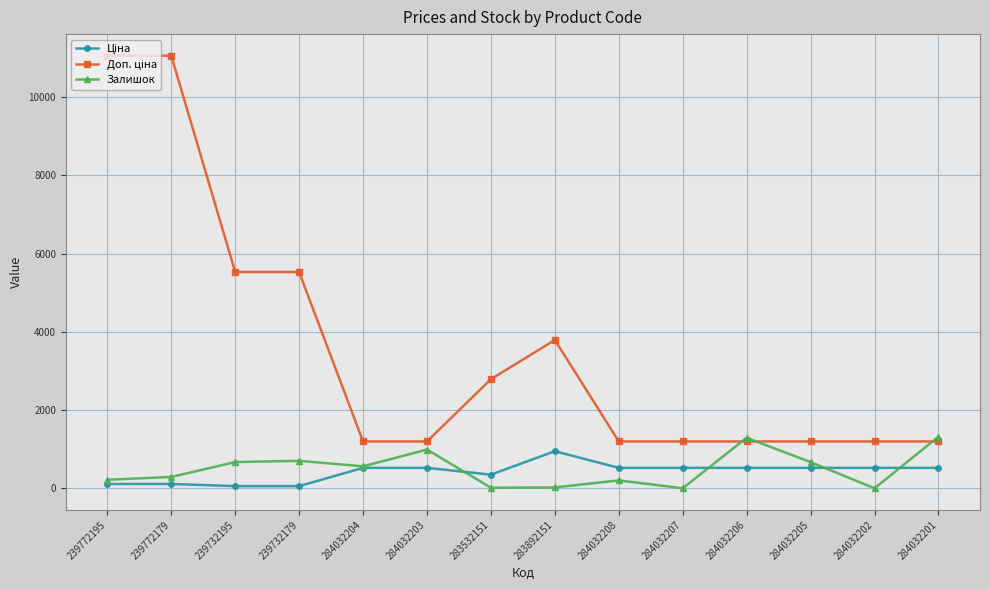

True or false: Залишок has a value of 15.0 at 283532151.

True